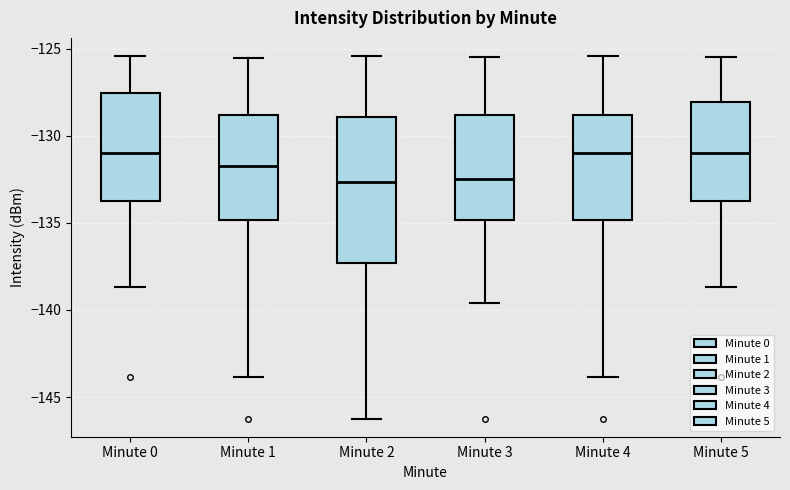

Reading left to right, transcribe this box plot: for each box, give where its median line is, the range the box spans, and where its two whiskers end, as read against the y-axis. The values are not printed on the chart, so give them approximately, as read against the axis.

Minute 0: median -131.0, box -133.5 to -127.5, whiskers -138.5 to -125.5
Minute 1: median -132.0, box -135.0 to -129.0, whiskers -144.0 to -125.5
Minute 2: median -132.5, box -137.5 to -129.0, whiskers -146.0 to -125.5
Minute 3: median -132.5, box -135.0 to -129.0, whiskers -139.5 to -125.5
Minute 4: median -131.0, box -135.0 to -129.0, whiskers -144.0 to -125.5
Minute 5: median -131.0, box -133.5 to -128.0, whiskers -138.5 to -125.5